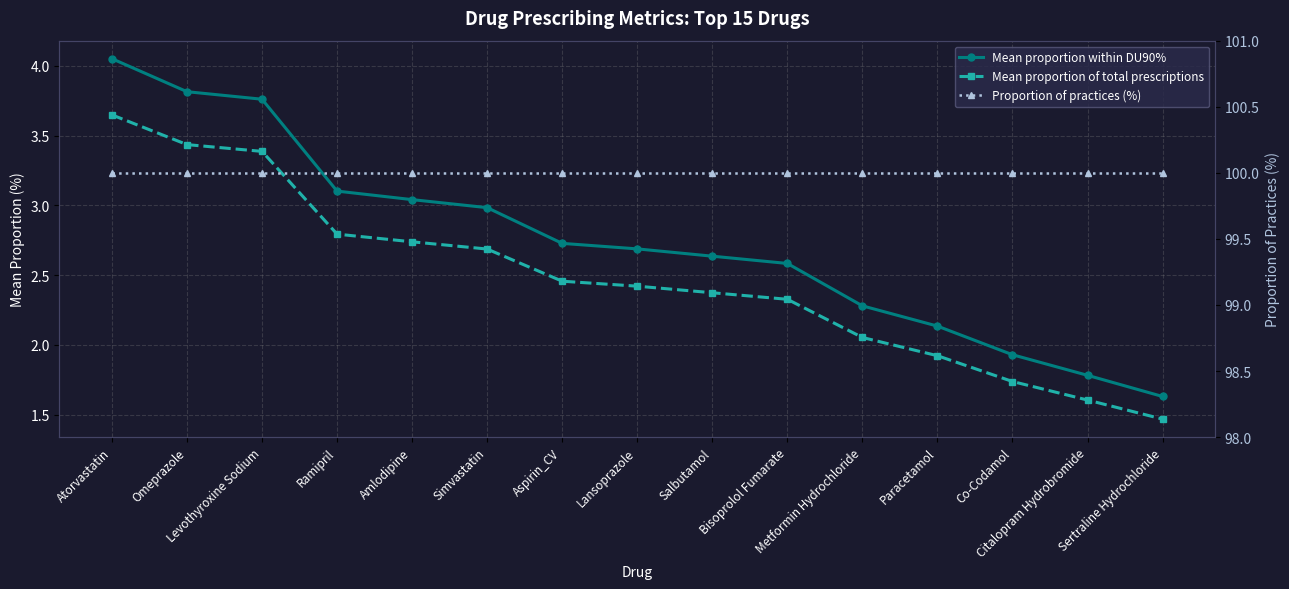

How many distinct data groups are displayed?

3